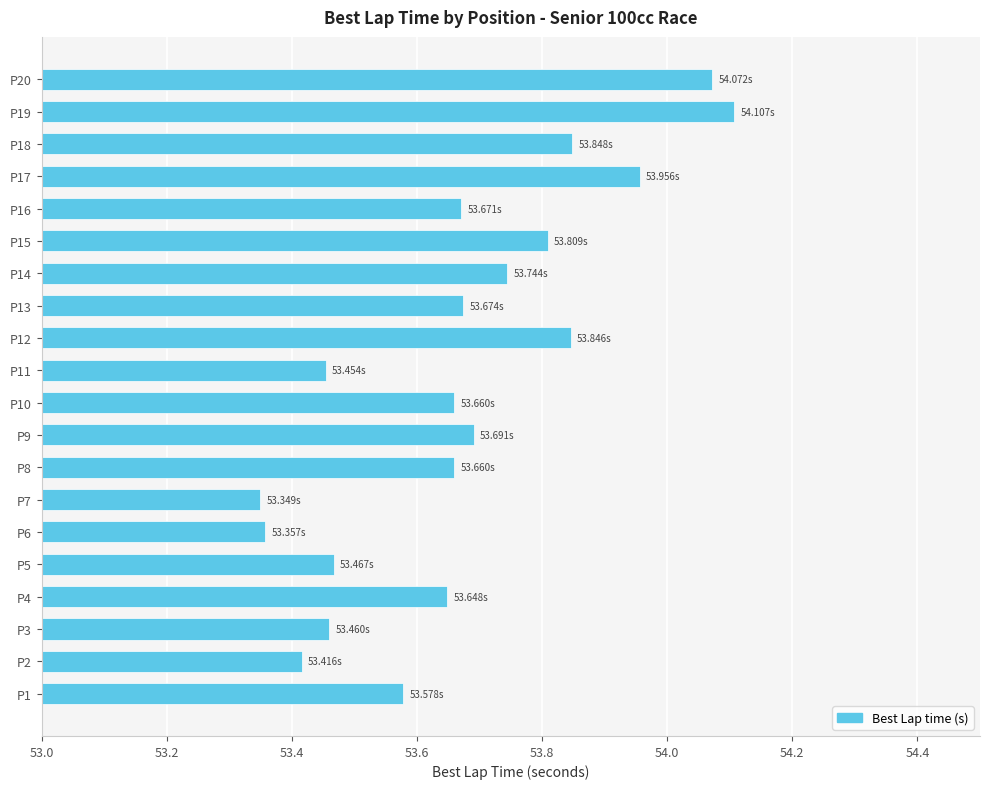

What is the difference between the maximum and minimum values?

0.8